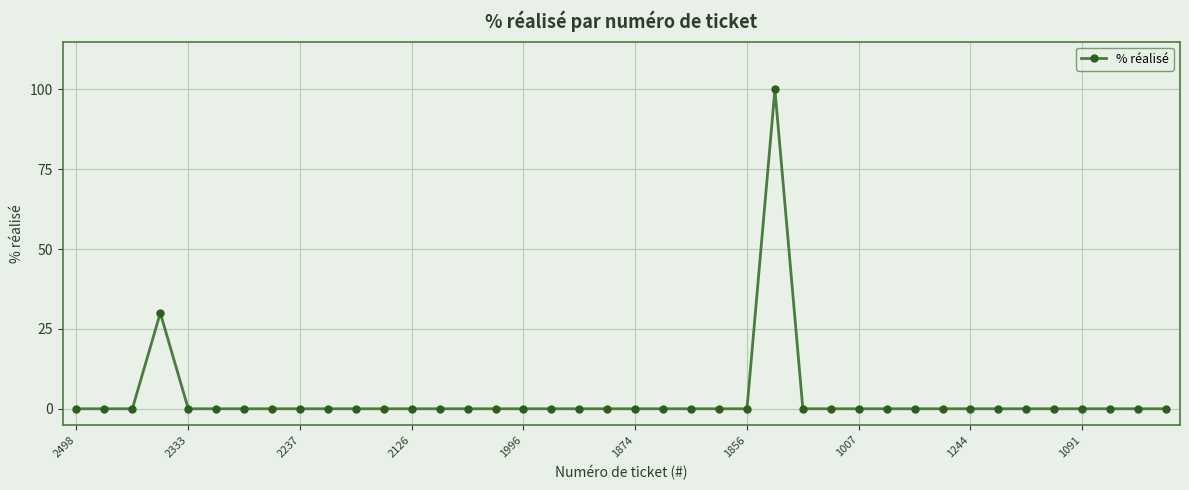

How many data points does each series have?

40